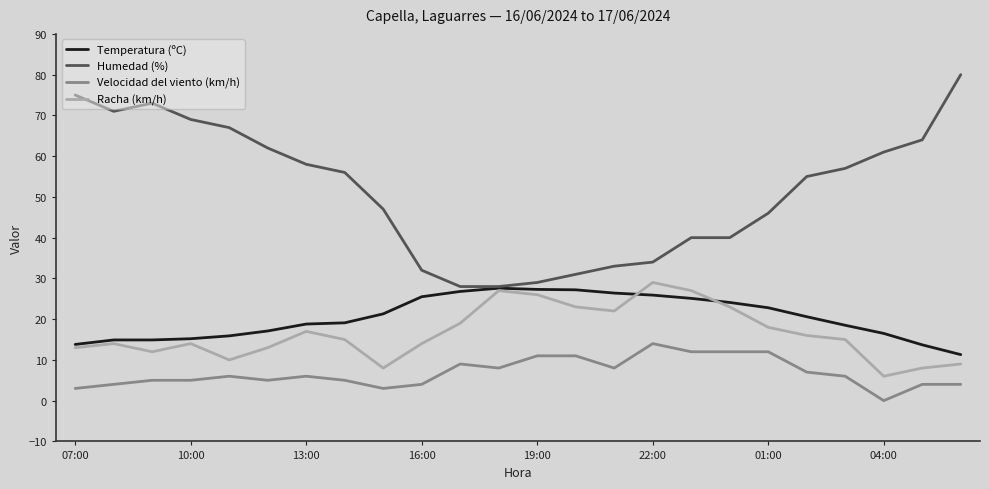

Does the chart have visible grid lines?

No